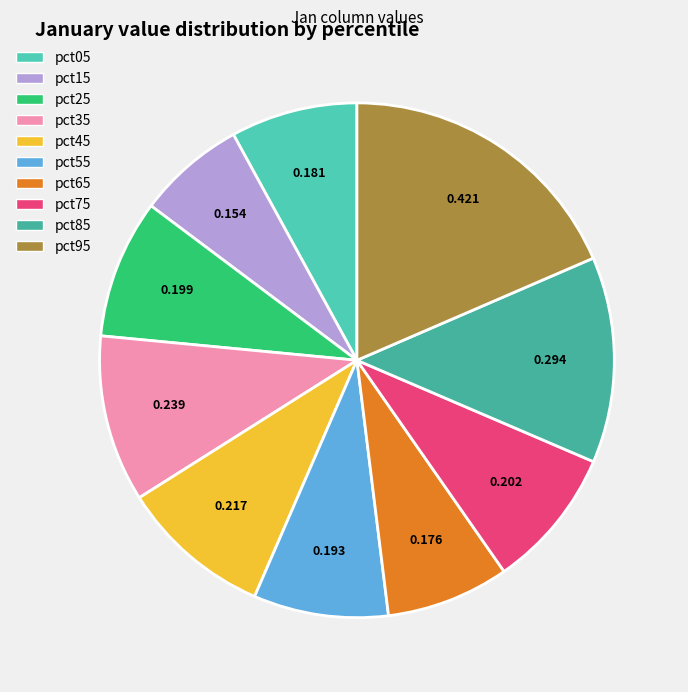

Is the sum of pct25 and pct85 greater than half?

No